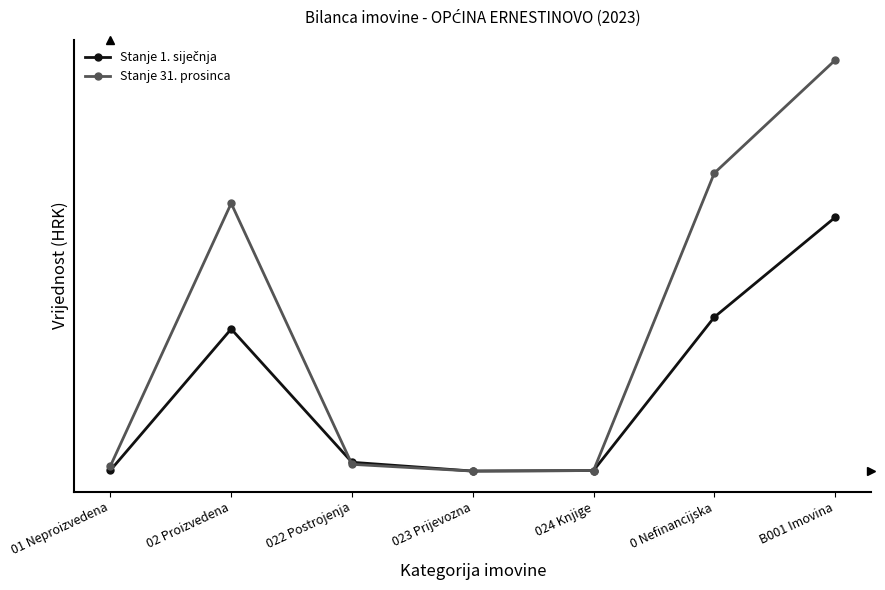

Where do Stanje 1. siječnja and Stanje 31. prosinca first cross each other?

02 Proizvedena and 022 Postrojenja